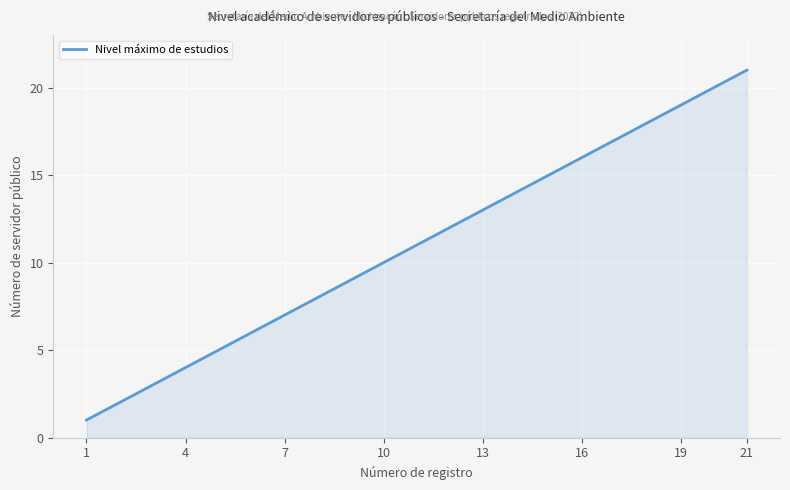

What is the greatest value displayed?

21.0